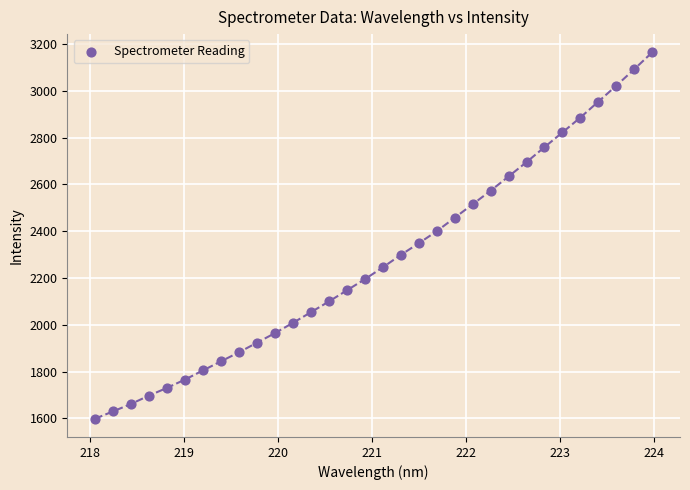

What is the range of X values (max minus min)?

5.9